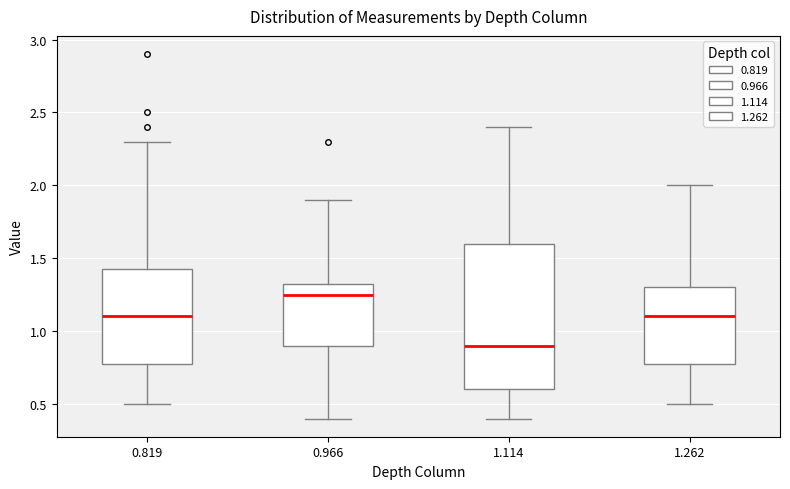

Which box is the tallest, from its lower edge to its upper edge?

1.114